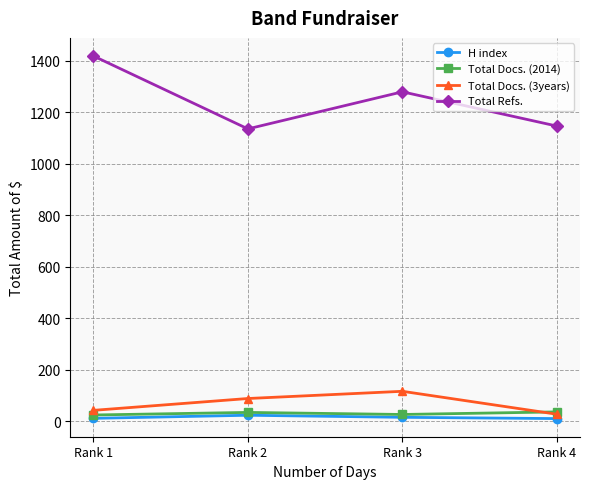

The value of Total Docs. (3years) at Rank 2 is 88. True or false?

True